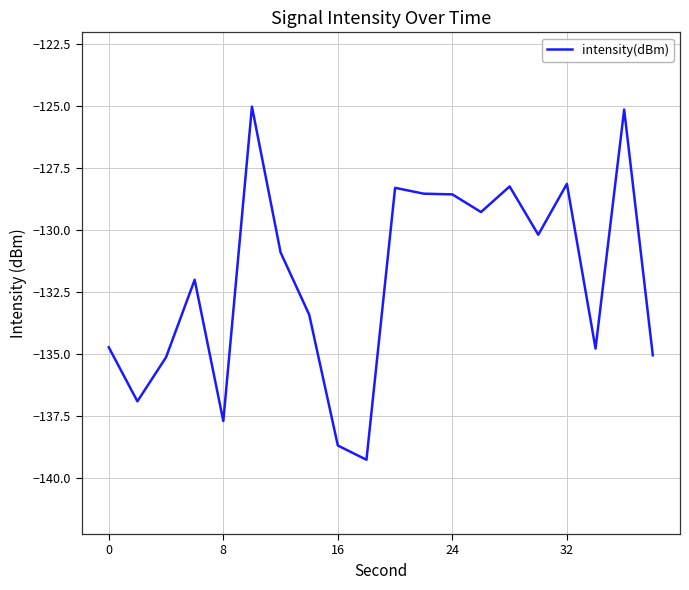

What is the difference between the maximum and minimum values?

14.3